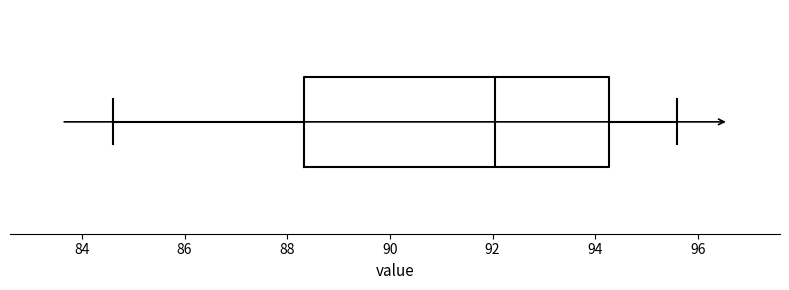

Transcribe this box plot: give where the median line is, the range the box spans, and where the two whiskers end, as read against the x-axis. The values are not printed on the chart, so give them approximately, as read against the axis.

median 92.0, box 88.4 to 94.2, whiskers 84.6 to 95.6